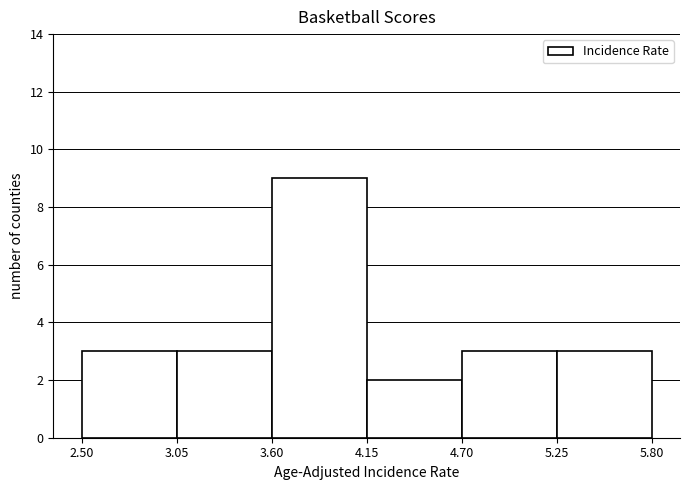

Reading left to right, transcribe this chart: for each bar, give the range it covers on the x-axis and its height. The values are not printed on the chart, so give them approximately, as read against the axis.

2.50 to 3.05: 3
3.05 to 3.60: 3
3.60 to 4.15: 9
4.15 to 4.70: 2
4.70 to 5.25: 3
5.25 to 5.80: 3